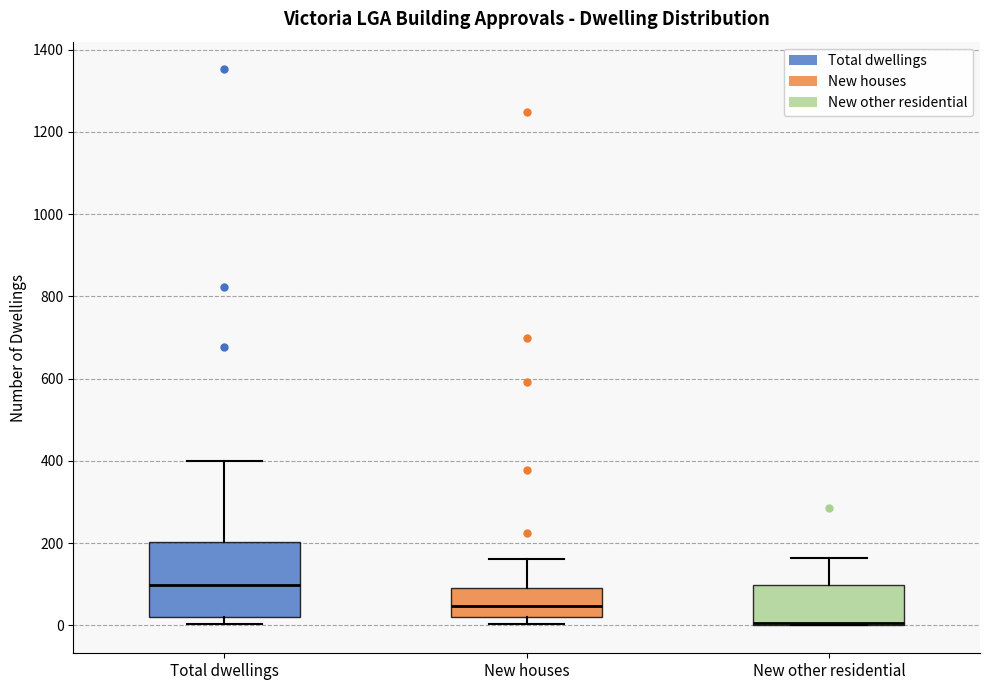

Reading left to right, read every box against the y-axis: the position of its median line, the range the box covers, and the ends of its whiskers. The values are not printed on the chart, so give them approximately, as read against the axis.

Total dwellings: median 100, box 20 to 200, whiskers 0 to 400
New houses: median 40, box 20 to 100, whiskers 0 to 160
New other residential: median 0 (just above the box's lower edge), box 0 to 100, whiskers 0 to 160